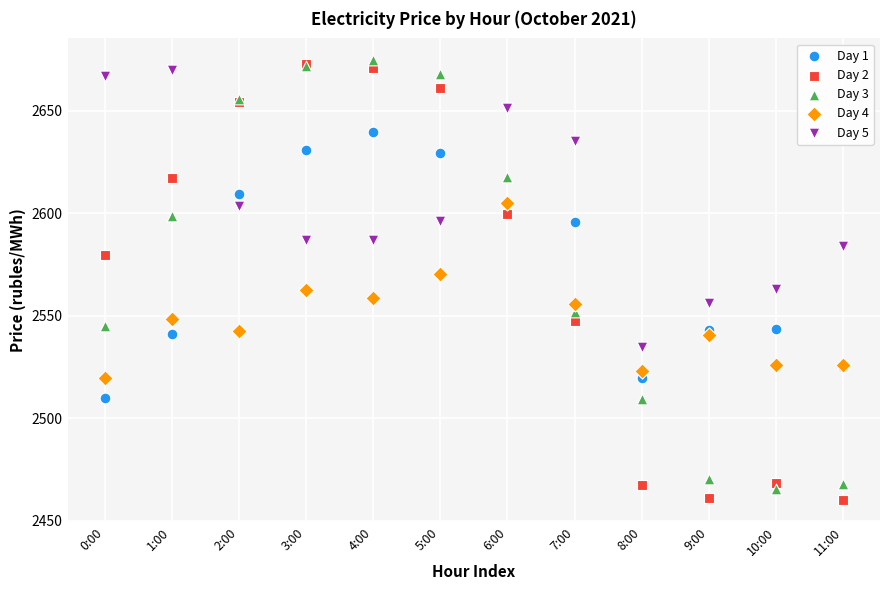

Which series reaches the minimum Y coordinate?

Day 2